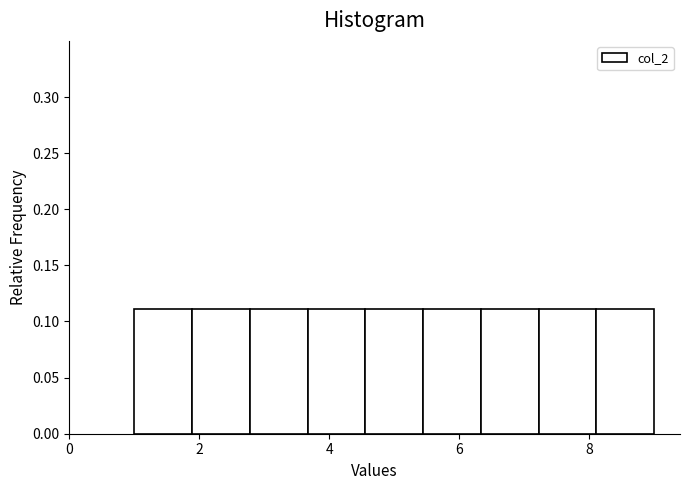

Reading left to right, transcribe this chart: for each bar, give the range it covers on the x-axis and its height. Neither the bar edges nor the heights are printed on the chart, so give them approximately, as read against the axes.

1.0 to 1.8: 0.11
1.8 to 2.8: 0.11
2.8 to 3.6: 0.11
3.6 to 4.6: 0.11
4.6 to 5.4: 0.11
5.4 to 6.4: 0.11
6.4 to 7.2: 0.11
7.2 to 8.2: 0.11
8.2 to 9.0: 0.11